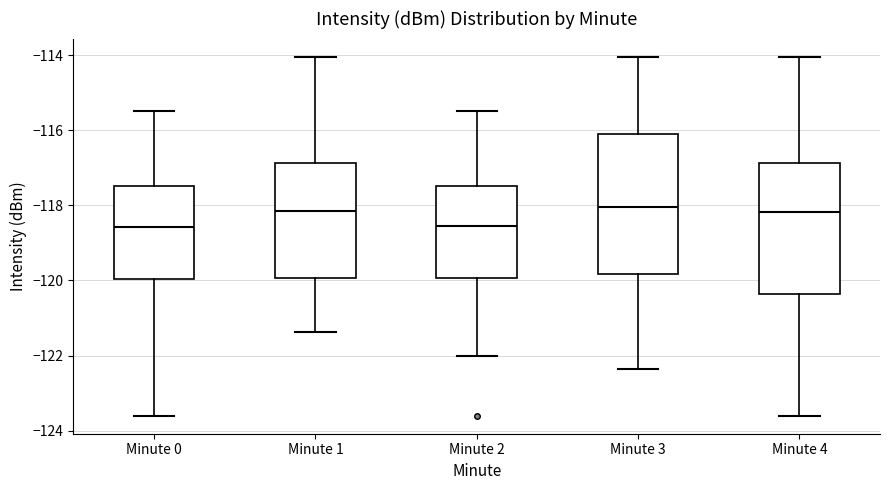

Reading left to right, transcribe this box plot: for each box, give where its median line is, the range the box spans, and where its two whiskers end, as read against the y-axis. The values are not printed on the chart, so give them approximately, as read against the axis.

Minute 0: median -118.6, box -120.0 to -117.4, whiskers -123.6 to -115.4
Minute 1: median -118.2, box -120.0 to -116.8, whiskers -121.4 to -114.0
Minute 2: median -118.6, box -120.0 to -117.4, whiskers -122.0 to -115.4
Minute 3: median -118.0, box -119.8 to -116.2, whiskers -122.4 to -114.0
Minute 4: median -118.2, box -120.4 to -116.8, whiskers -123.6 to -114.0